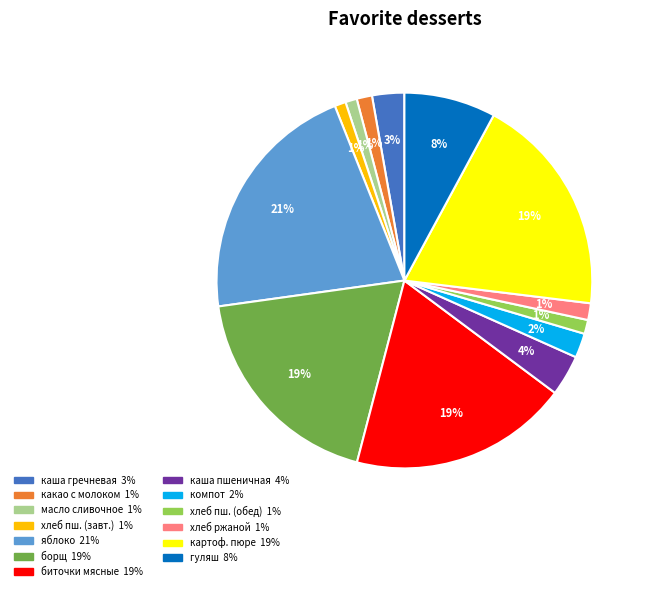

Does any single category account for the majority?

No